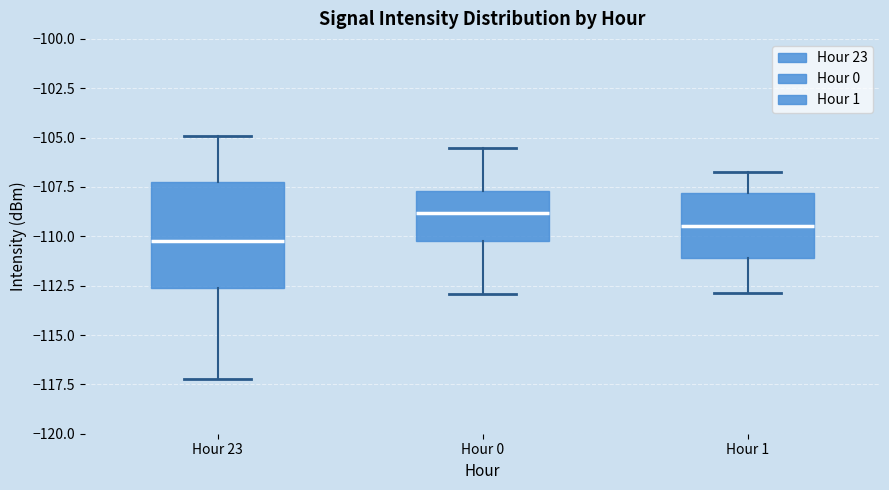

Reading left to right, read every box against the y-axis: the position of its median line, the range the box covers, and the ends of its whiskers. The values are not printed on the chart, so give them approximately, as read against the axis.

Hour 23: median -110.0, box -112.5 to -107.5, whiskers -117.0 to -105.0
Hour 0: median -109.0, box -110.0 to -107.5, whiskers -113.0 to -105.5
Hour 1: median -109.5, box -111.0 to -108.0, whiskers -113.0 to -106.5